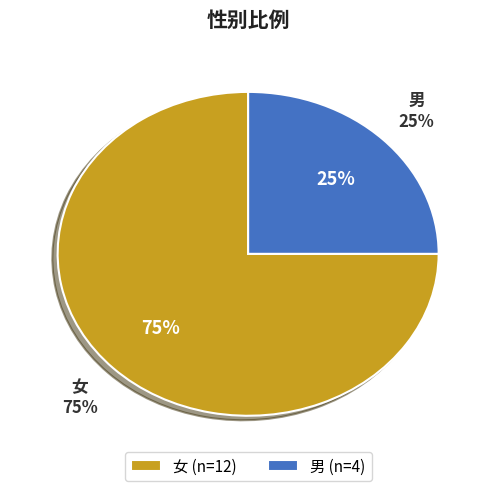

What is the total percentage of 女 and 男?

100.0%